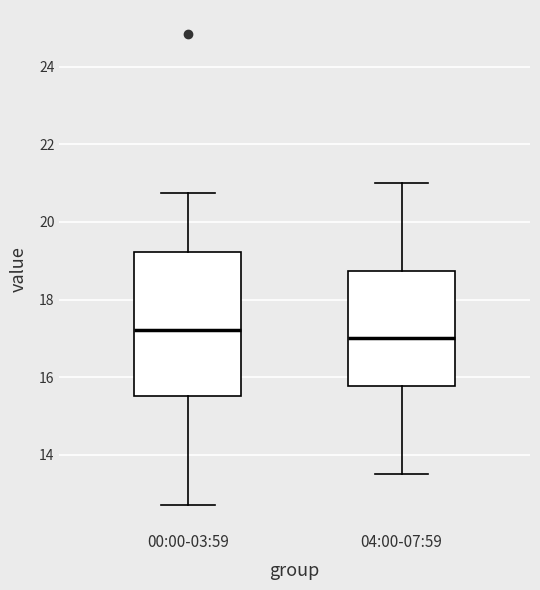

Which box's median line is the highest?

00:00-03:59